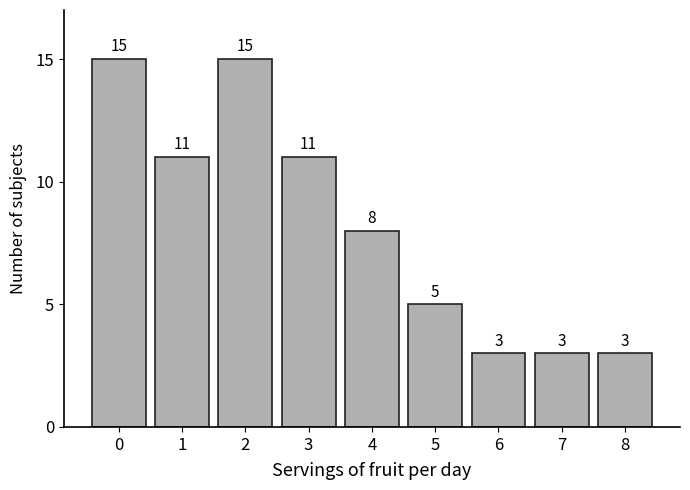

Reading left to right, transcribe all the data shown in this chart.

15	11	15	11	8	5	3	3	3